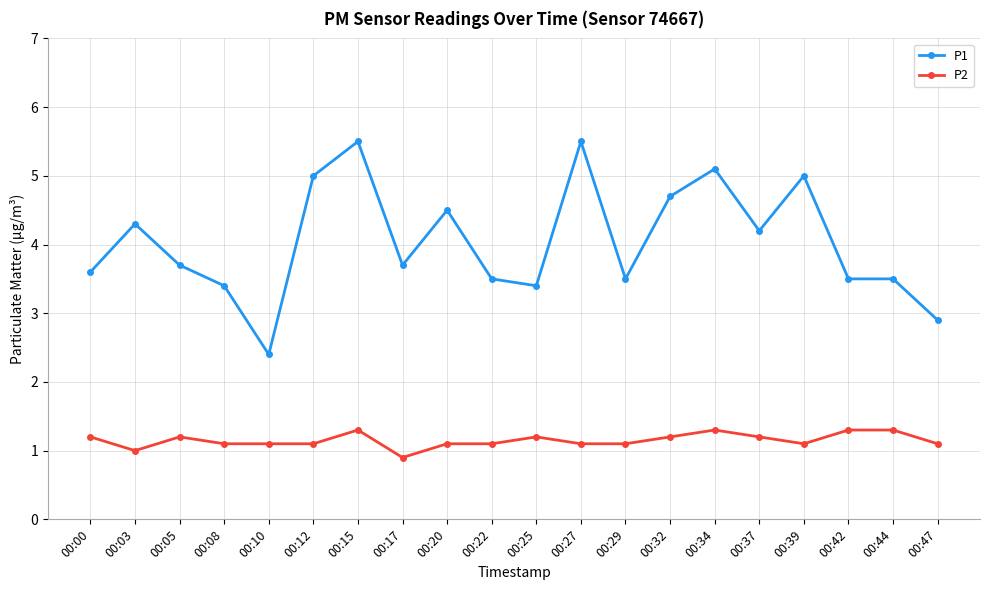

Reading right to left, list all the values displayed in this chart.

P1: 2.9	3.5	3.5	5.0	4.2	5.1	4.7	3.5	5.5	3.4	3.5	4.5	3.7	5.5	5.0	2.4	3.4	3.7	4.3	3.6
P2: 1.1	1.3	1.3	1.1	1.2	1.3	1.2	1.1	1.1	1.2	1.1	1.1	0.9	1.3	1.1	1.1	1.1	1.2	1.0	1.2